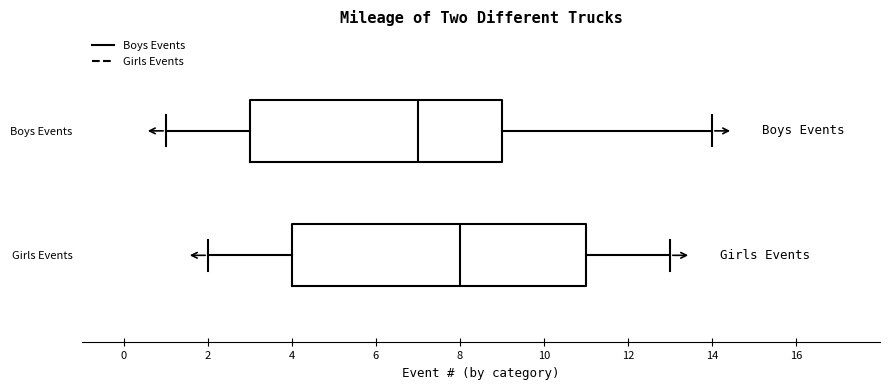

Which box's median line is the furthest to the left?

Boys Events